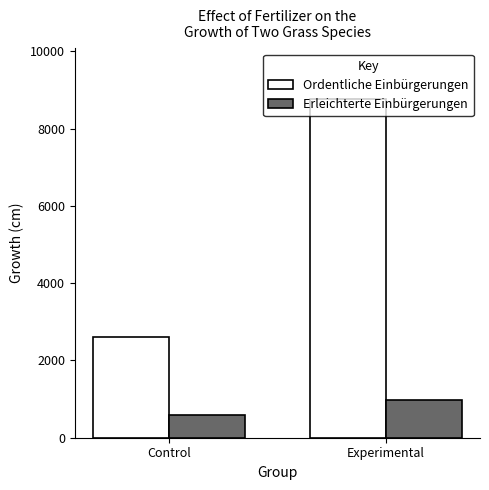

What is the spread (max minus min) of values at Control?

1997